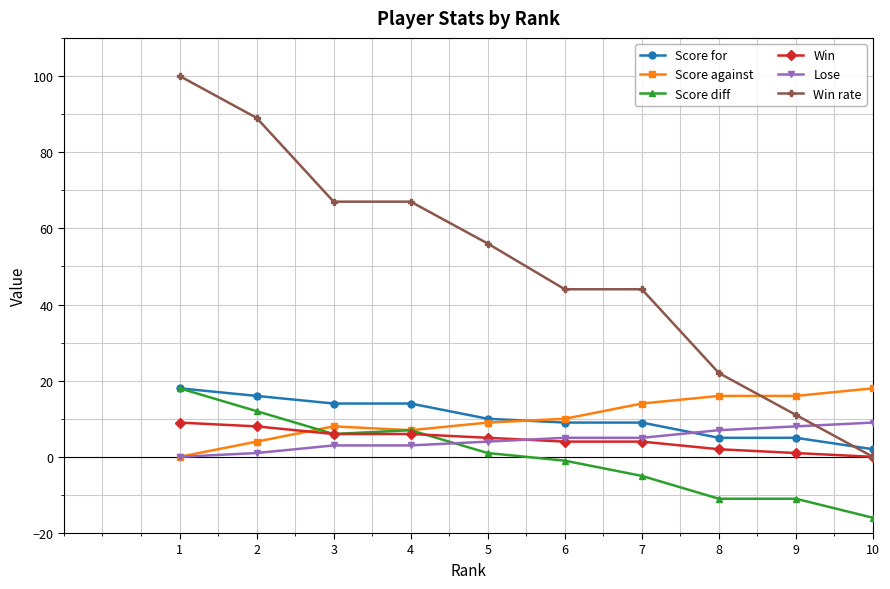

The Win series shows 4 at 7. True or false?

True